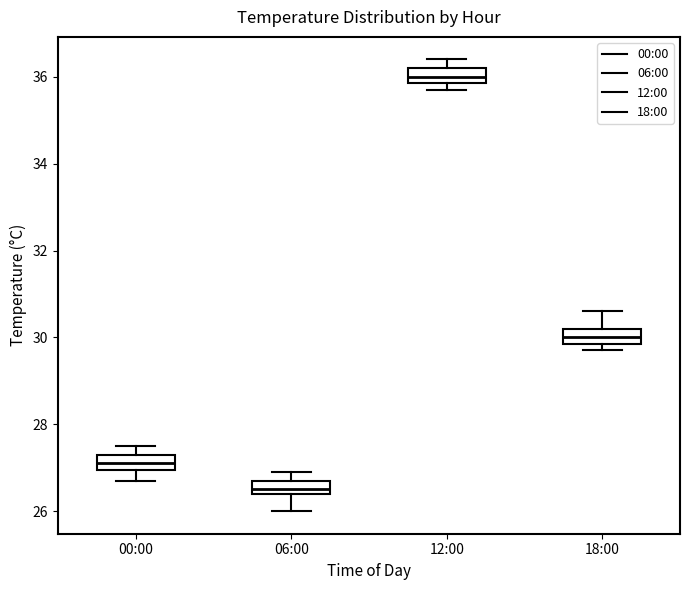

Reading left to right, transcribe this box plot: for each box, give where its median line is, the range the box spans, and where its two whiskers end, as read against the y-axis. The values are not printed on the chart, so give them approximately, as read against the axis.

00:00: median 27.2, box 27.0 to 27.4, whiskers 26.8 to 27.6
06:00: median 26.6, box 26.4 to 26.8, whiskers 26.0 to 27.0
12:00: median 36.0, box 35.8 to 36.2, whiskers 35.8 (just below the box's lower edge) to 36.4
18:00: median 30.0, box 29.8 to 30.2, whiskers 29.8 (just below the box's lower edge) to 30.6